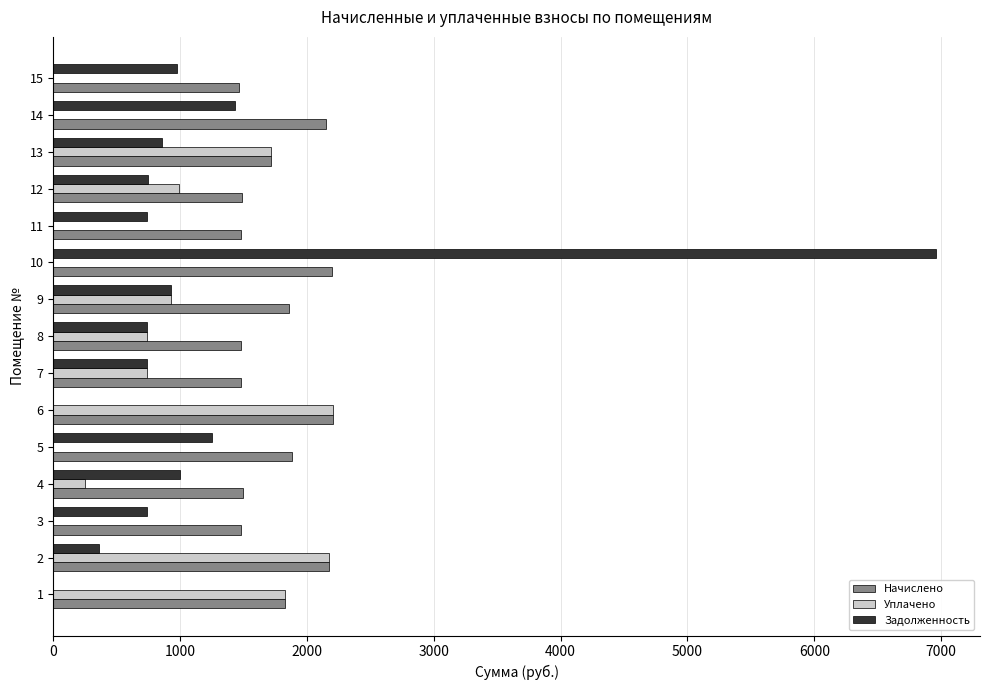

What is the sum of all Задолженность values?

17472.6